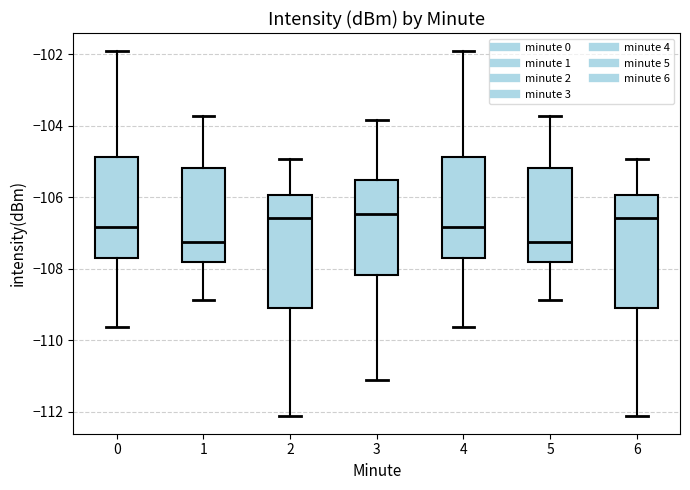

Reading left to right, read every box against the y-axis: the position of its median line, the range the box covers, and the ends of its whiskers. The values are not printed on the chart, so give them approximately, as read against the axis.

0: median -106.8, box -107.6 to -104.8, whiskers -109.6 to -102.0
1: median -107.2, box -107.8 to -105.2, whiskers -108.8 to -103.8
2: median -106.6, box -109.0 to -106.0, whiskers -112.2 to -105.0
3: median -106.4, box -108.2 to -105.6, whiskers -111.2 to -103.8
4: median -106.8, box -107.6 to -104.8, whiskers -109.6 to -102.0
5: median -107.2, box -107.8 to -105.2, whiskers -108.8 to -103.8
6: median -106.6, box -109.0 to -106.0, whiskers -112.2 to -105.0